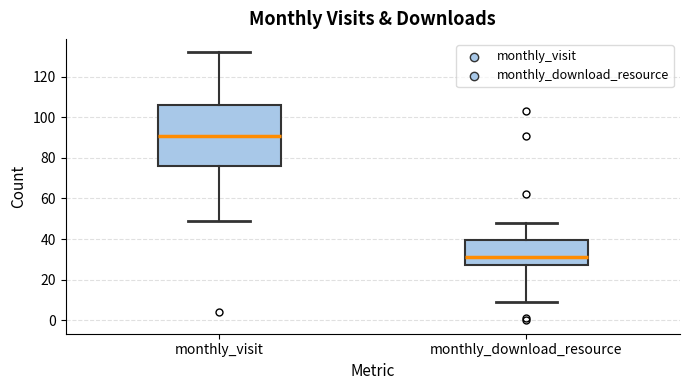

Where does the lower whisker of the box for monthly_download_resource end on the y-axis? The values are not printed on the chart, so give them approximately, as read against the axis.

10